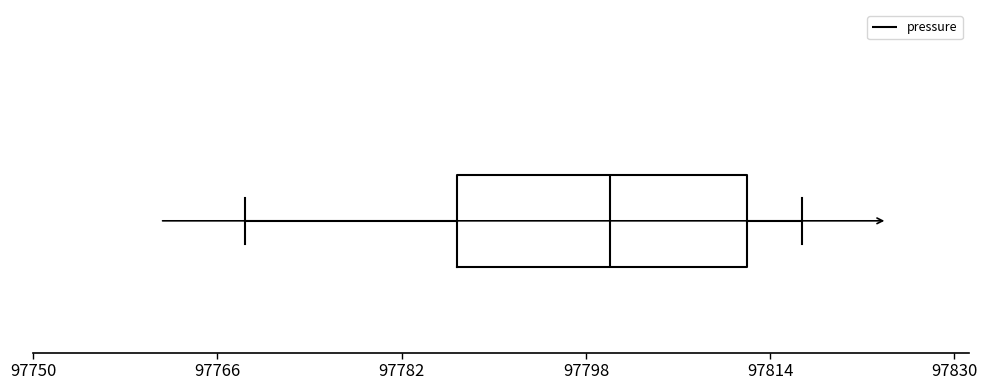

Transcribe this box plot: give where the median line is, the range the box spans, and where the two whiskers end, as read against the x-axis. The values are not printed on the chart, so give them approximately, as read against the axis.

median 97800, box 97786 to 97812, whiskers 97768 to 97816